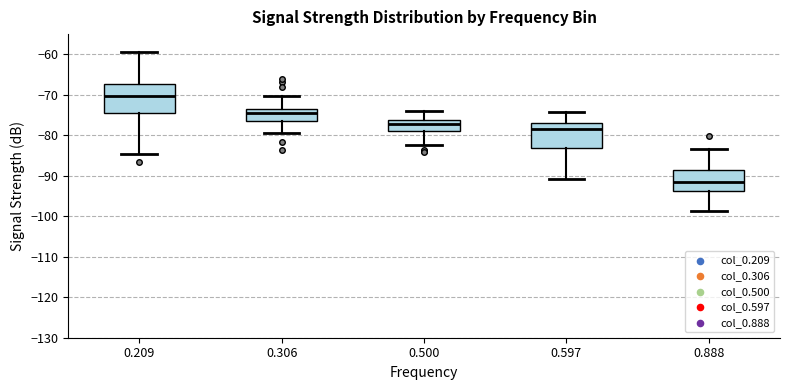

Reading left to right, transcribe this box plot: for each box, give where its median line is, the range the box spans, and where its two whiskers end, as read against the y-axis. The values are not printed on the chart, so give them approximately, as read against the axis.

0.209: median -70, box -74 to -67, whiskers -85 to -59
0.306: median -75, box -76 to -73, whiskers -79 to -70
0.500: median -77, box -79 to -76, whiskers -82 to -74
0.597: median -79, box -83 to -77, whiskers -91 to -74
0.888: median -91, box -94 to -89, whiskers -99 to -83